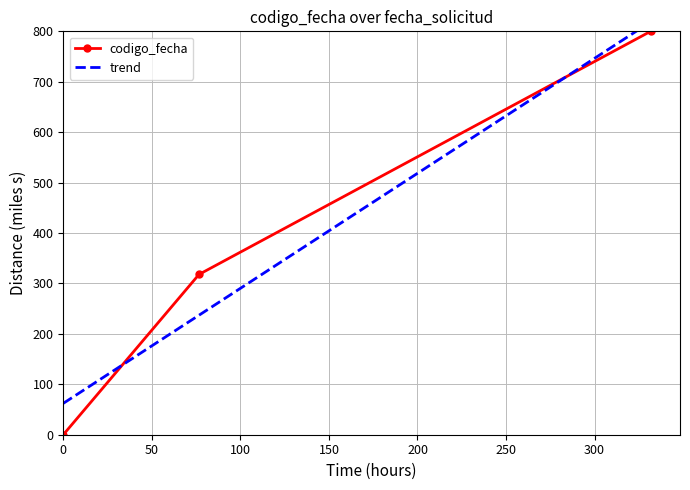

How many data points in codigo_fecha are less than 317?

1